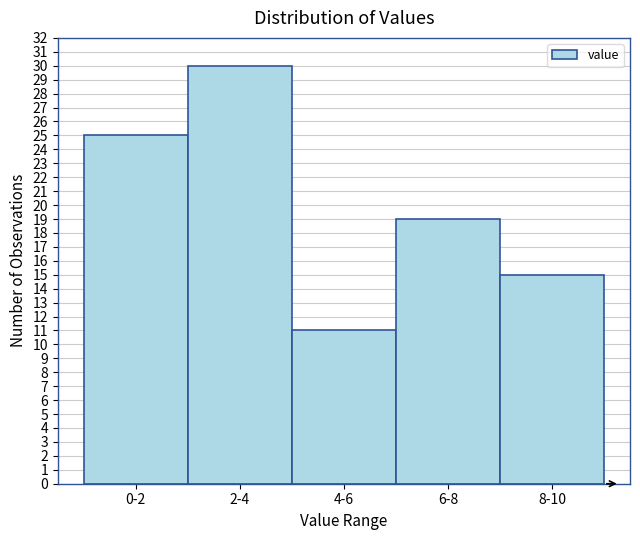

Reading right to left, transcribe all the data shown in this chart.

15	19	11	30	25